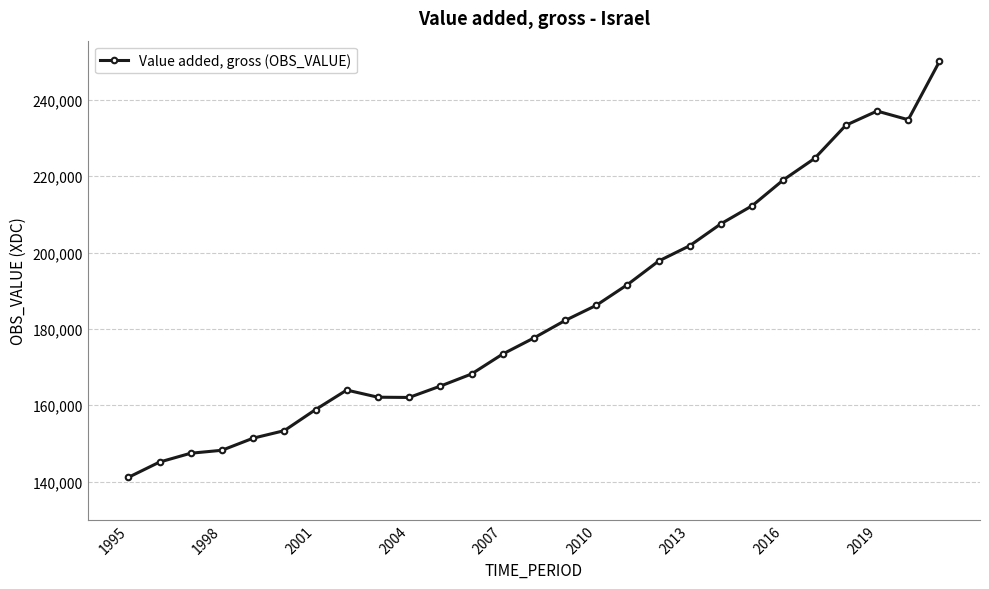

What is the value of the 14th point from the left?

177627